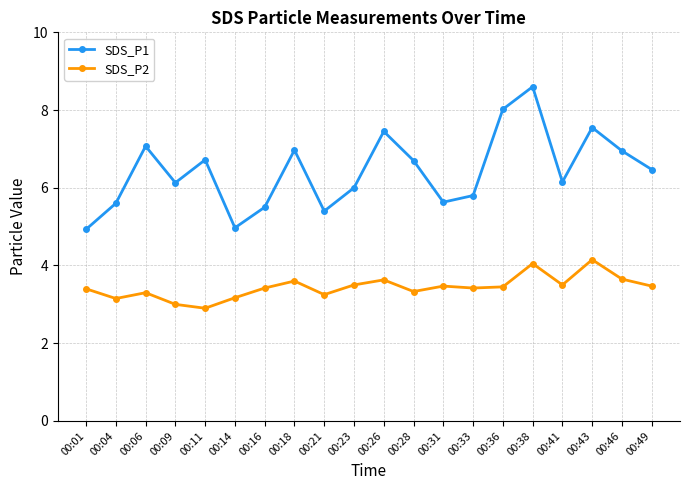

What is the sum of all SDS_P2 values?

68.8